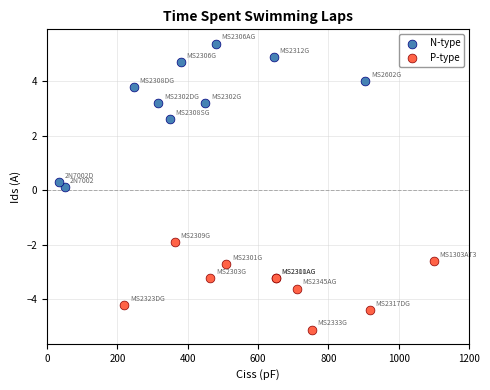

Which series reaches the maximum Y coordinate?

N-type